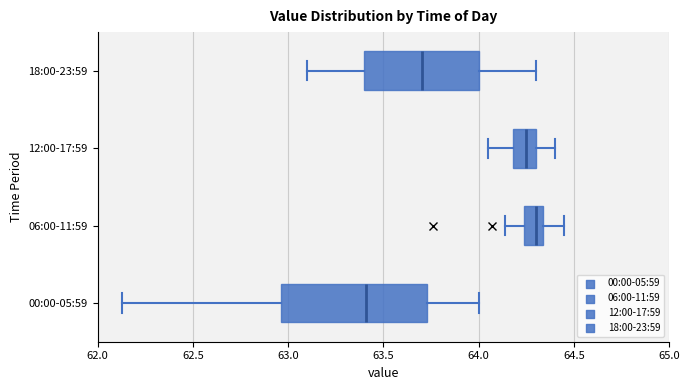

Reading bottom to top, transcribe this box plot: for each box, give where its median line is, the range the box spans, and where its two whiskers end, as read against the x-axis. The values are not printed on the chart, so give them approximately, as read against the axis.

00:00-05:59: median 63.40, box 62.95 to 63.75, whiskers 62.15 to 64.00
06:00-11:59: median 64.30, box 64.25 to 64.35, whiskers 64.15 to 64.45
12:00-17:59: median 64.25, box 64.20 to 64.30, whiskers 64.05 to 64.40
18:00-23:59: median 63.70, box 63.40 to 64.00, whiskers 63.10 to 64.30